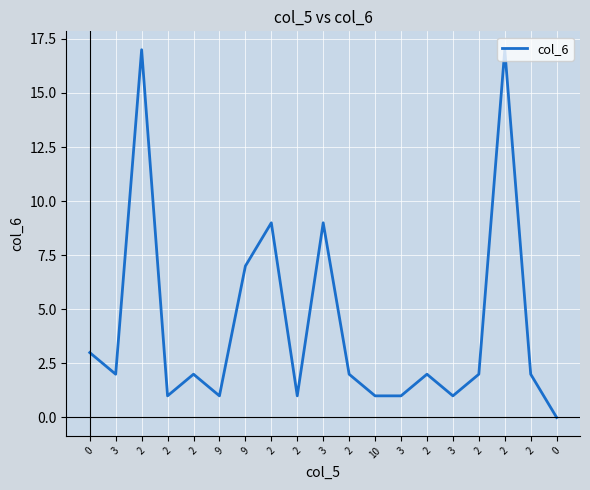

Does the chart have visible grid lines?

Yes